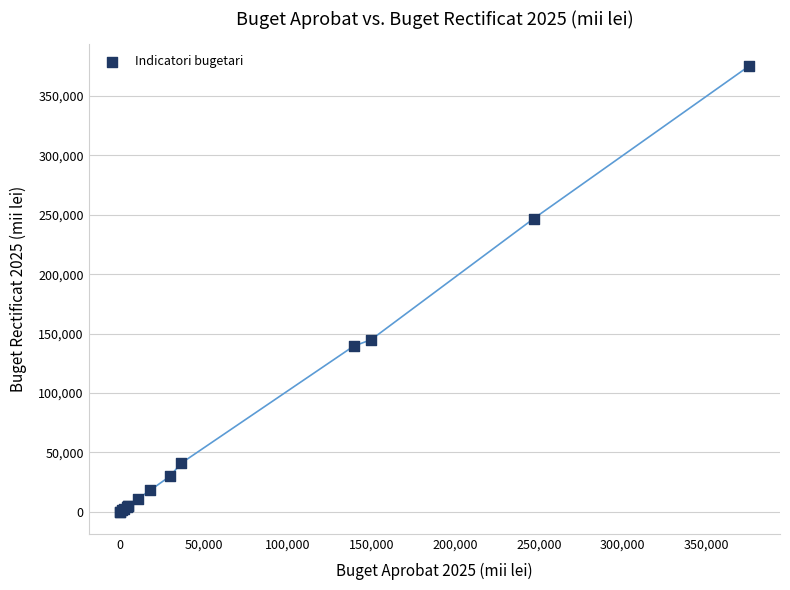

What Y value in the scatter plot is closest to 187575?

144747.0